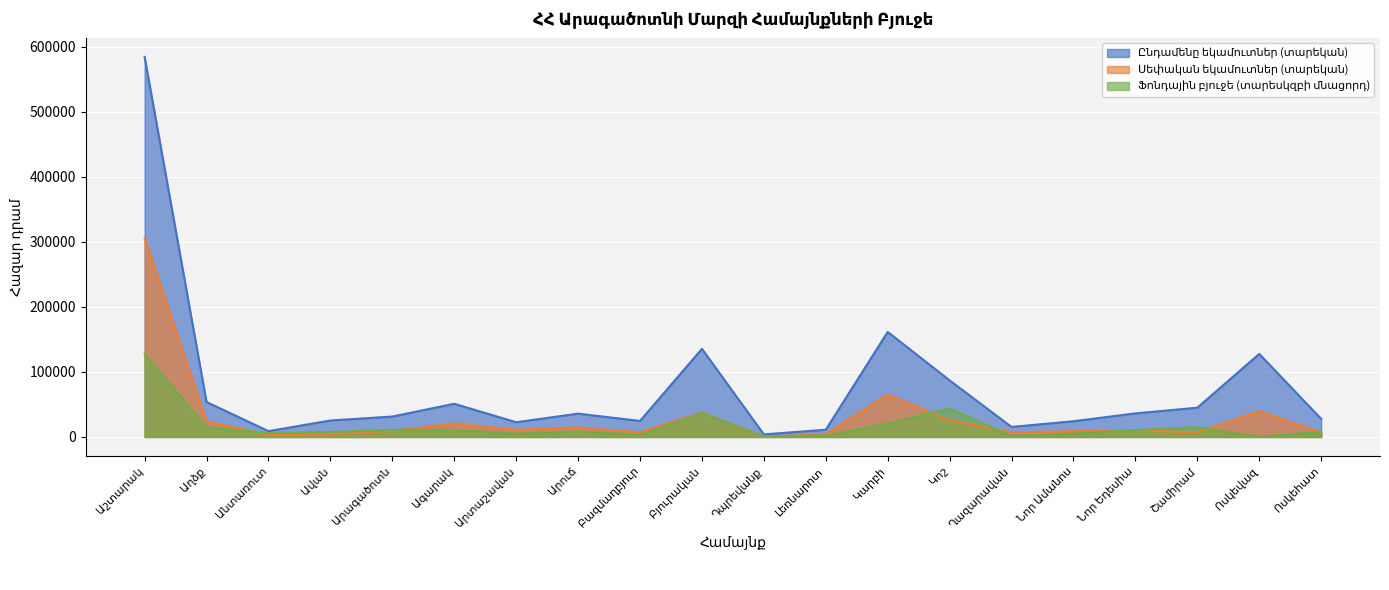

What is the difference between the Ընդամենը եկամուտներ (տարեկան) values at Նոր Եդեսիա and Ավան?

10936.7